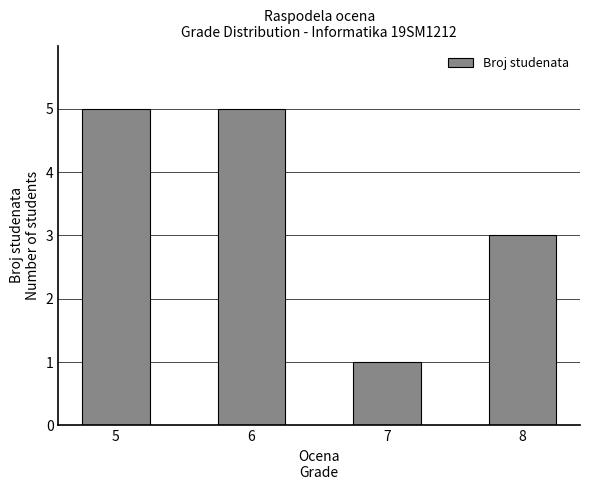

Count the values in the range 3 to 5.

3